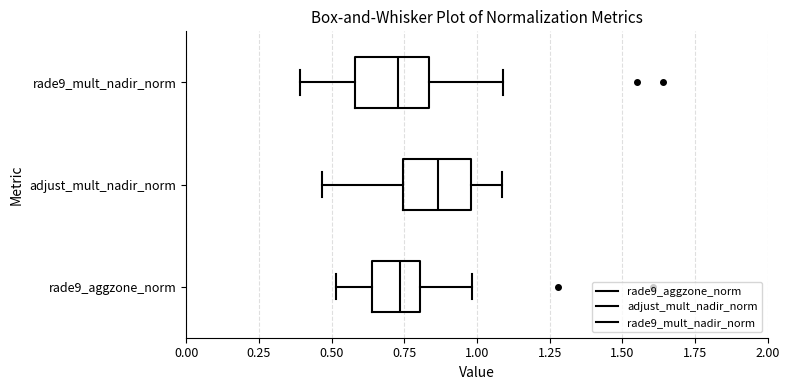

Reading bottom to top, read every box against the x-axis: the position of its median line, the range the box covers, and the ends of its whiskers. The values are not printed on the chart, so give them approximately, as read against the axis.

rade9_aggzone_norm: median 0.75, box 0.65 to 0.80, whiskers 0.50 to 1.00
adjust_mult_nadir_norm: median 0.85, box 0.75 to 1.00, whiskers 0.45 to 1.10
rade9_mult_nadir_norm: median 0.75, box 0.60 to 0.85, whiskers 0.40 to 1.10